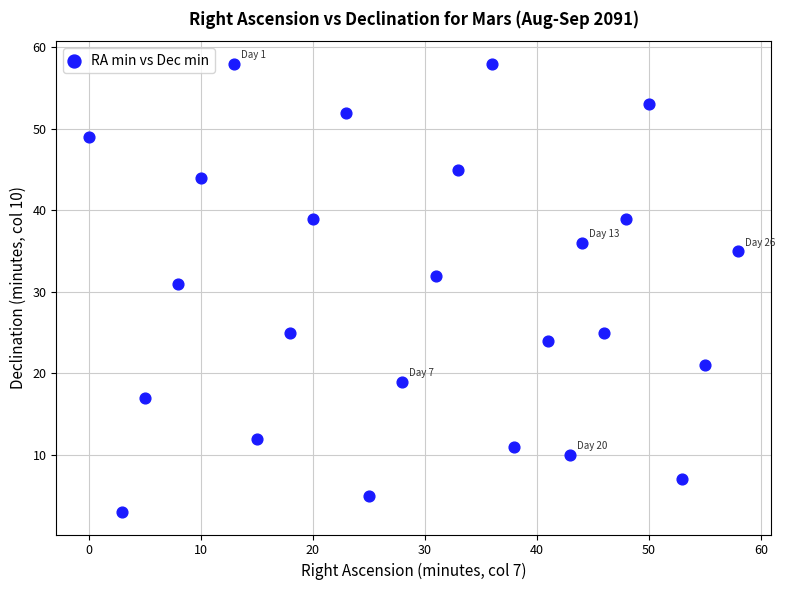

What Y value in the scatter plot is closest to 30?

31